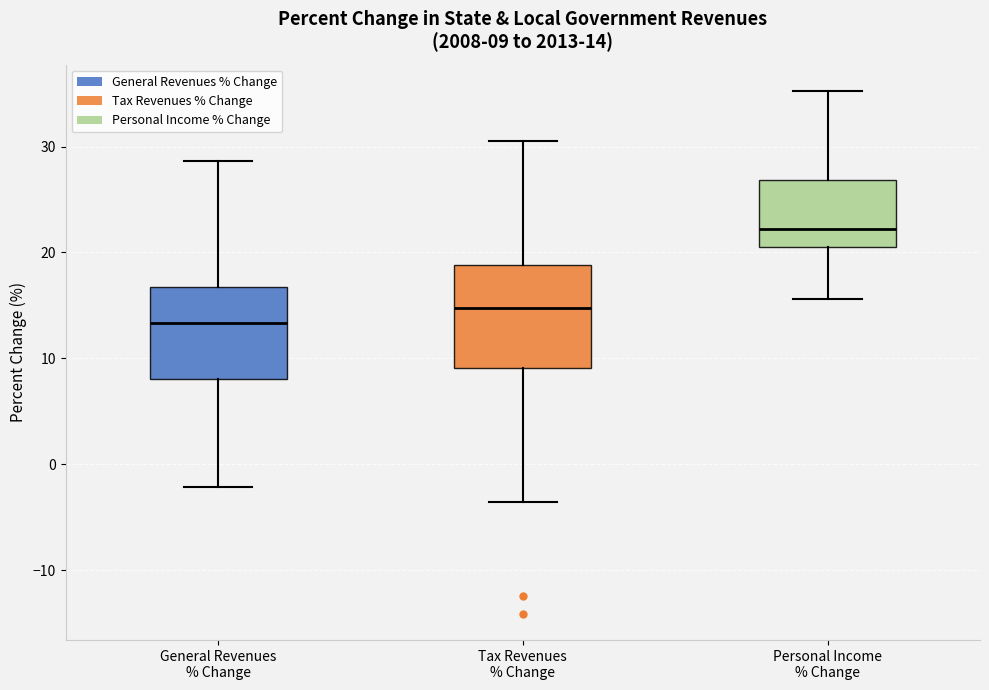

Which box's median line is the highest?

Personal Income % Change